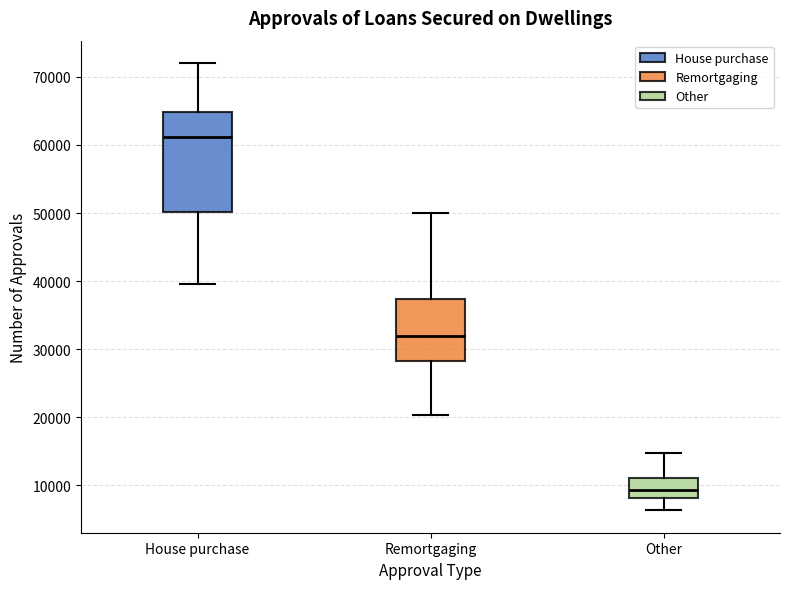

Comparing the boxes themselves (not the whiskers), which one is the tallest?

House purchase